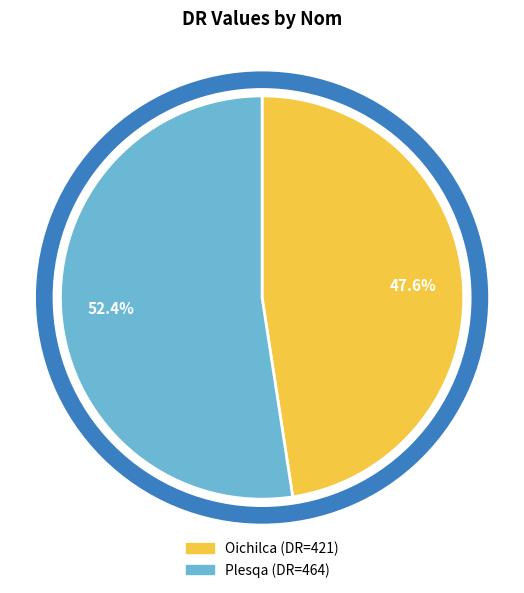

To the nearest percent, what is the difference between the Plesqa and Oichilca slice percentages?

5%